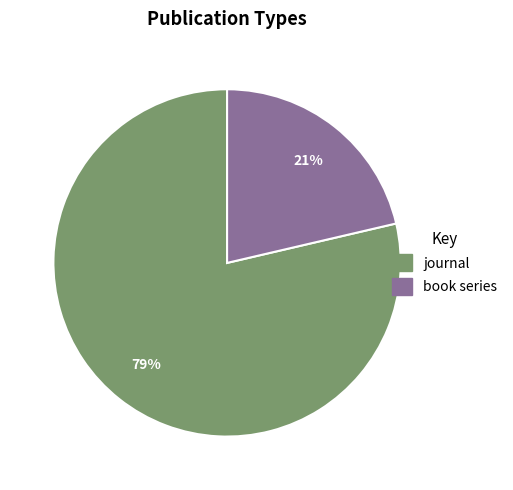

To the nearest percent, what is the combined percentage of book series and journal?

100%